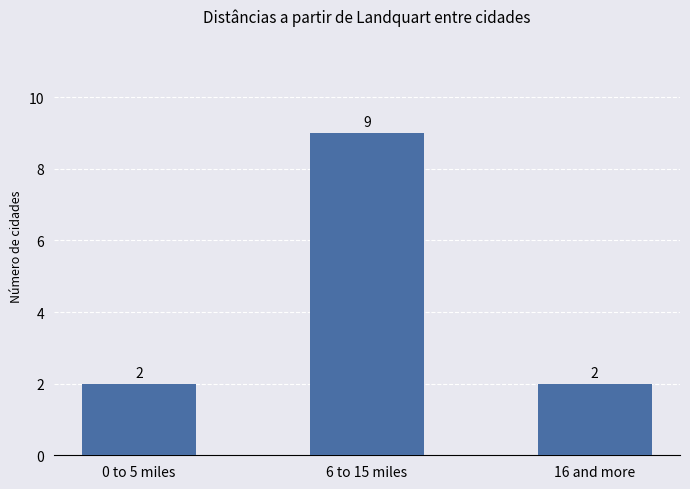

What is the difference between the maximum and minimum values?

7